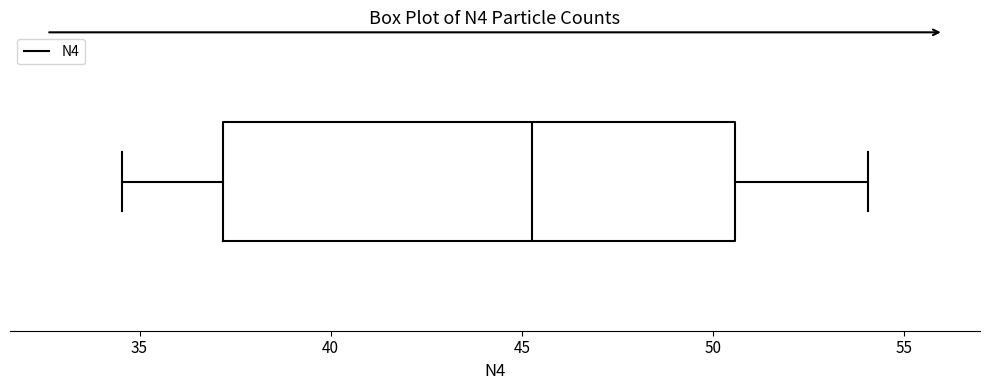

Where does the right whisker of the box end on the x-axis? The values are not printed on the chart, so give them approximately, as read against the axis.

54.0